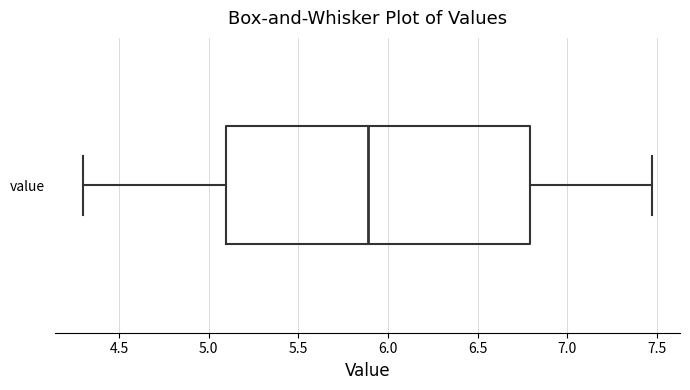

Where does the right whisker of the box for value end on the x-axis? The values are not printed on the chart, so give them approximately, as read against the axis.

7.45